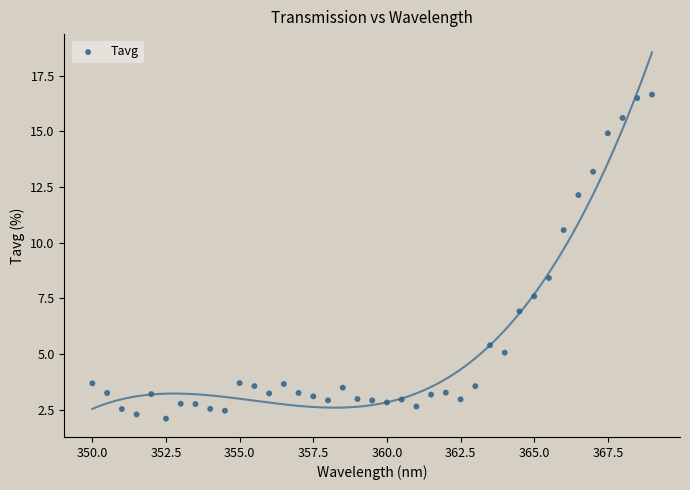

What Y value in the scatter plot is closest to 9?

8.4